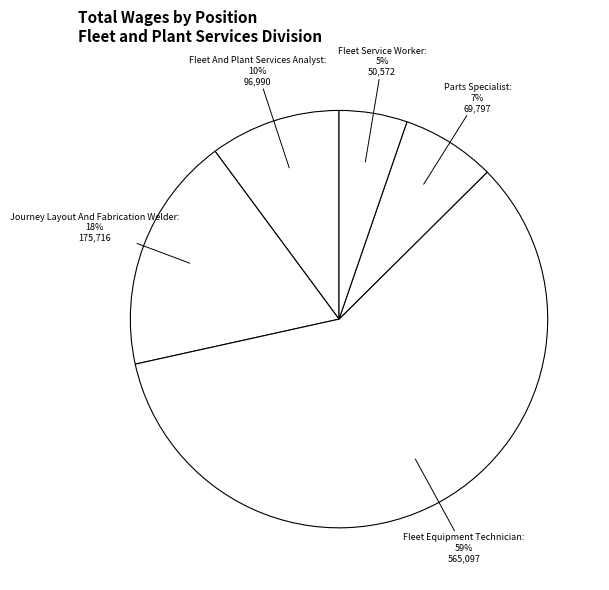

Which slice is the smallest?

Fleet Service Worker